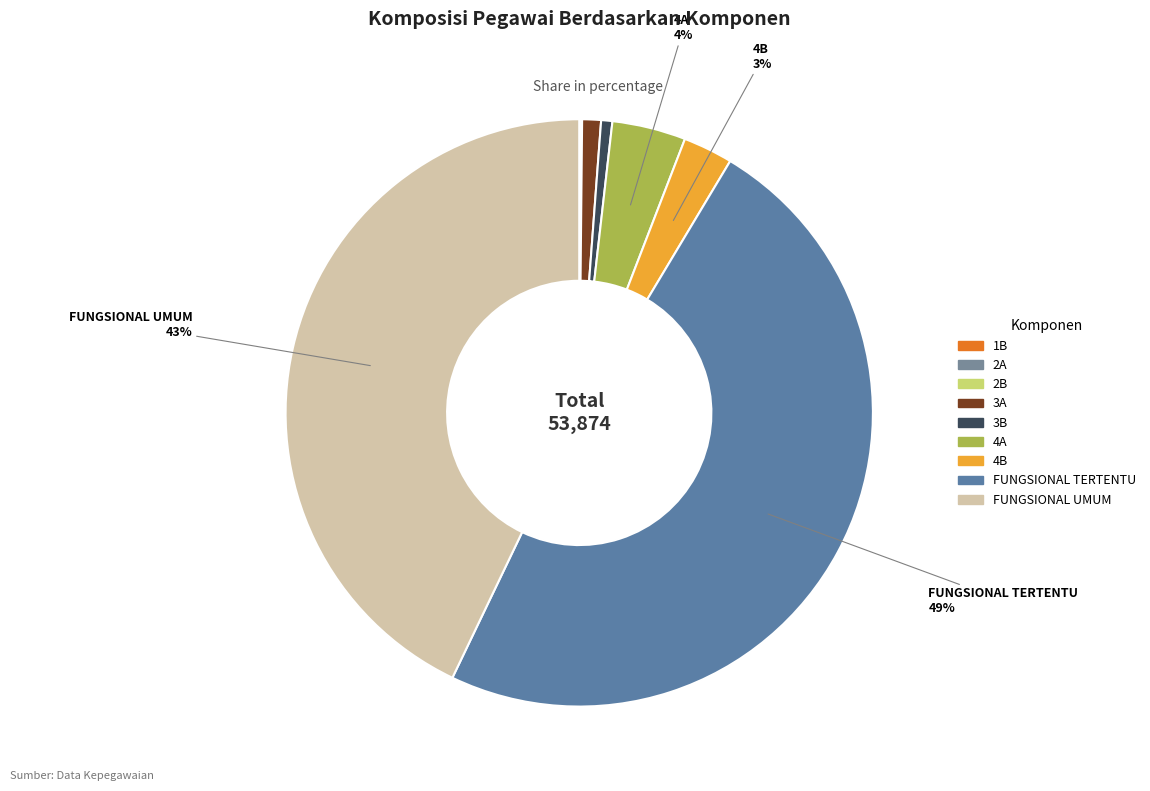

Approximately how many times larger is the value at 2A compared to 1B?

42.0